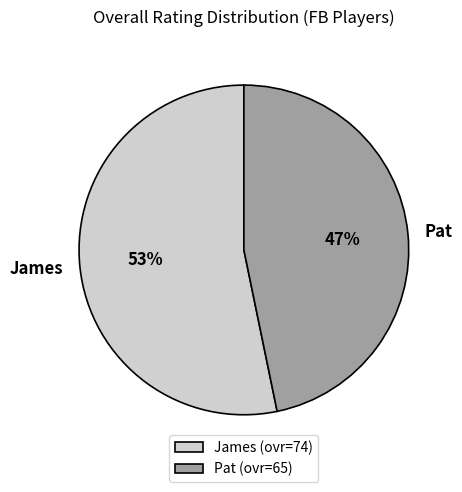

How many slices are in this pie chart?

2